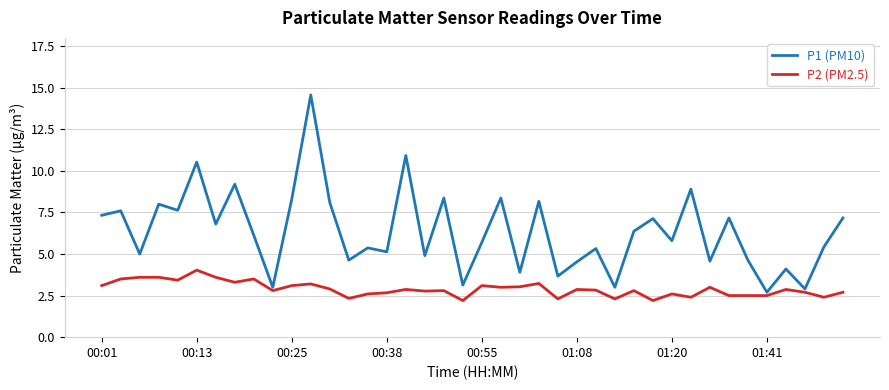

Rank the series by their maximum value, from highest to lowest.

P1 (PM10), P2 (PM2.5)